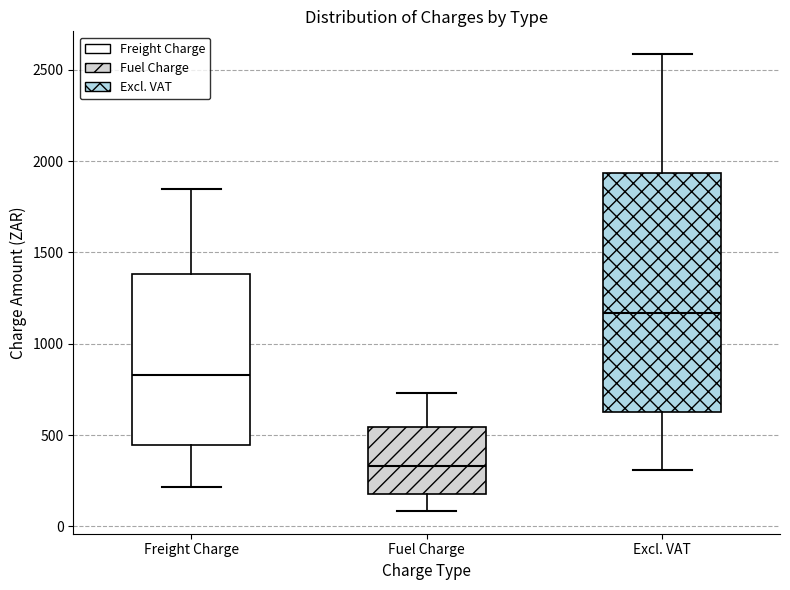

Reading left to right, transcribe this box plot: for each box, give where its median line is, the range the box spans, and where its two whiskers end, as read against the y-axis. The values are not printed on the chart, so give them approximately, as read against the axis.

Freight Charge: median 850, box 450 to 1400, whiskers 200 to 1850
Fuel Charge: median 350, box 200 to 550, whiskers 100 to 750
Excl. VAT: median 1150, box 650 to 1950, whiskers 300 to 2600